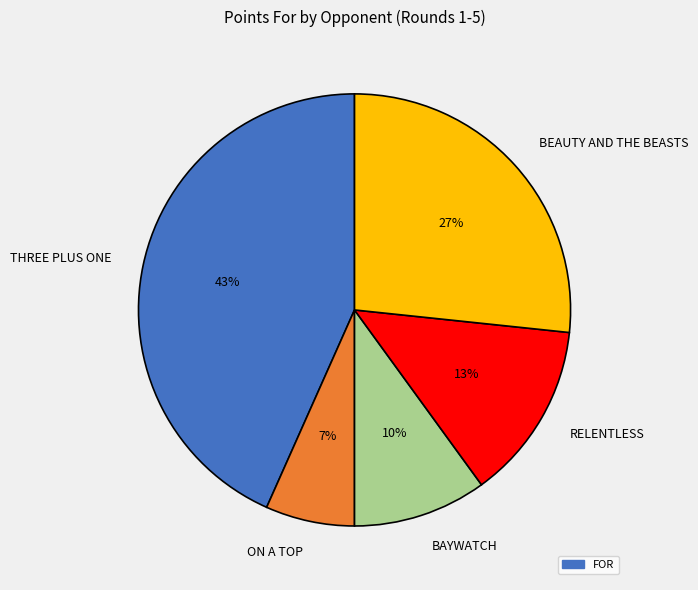

To the nearest percent, what is the average slice percentage?

20%